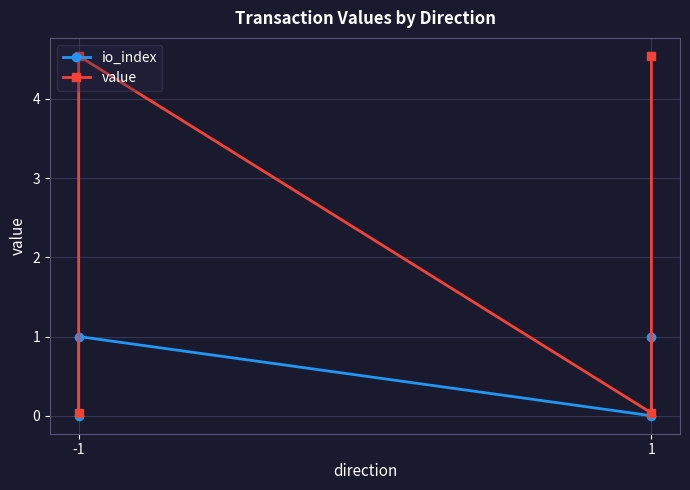

True or false: value has more than 0 interior local peaks.

True